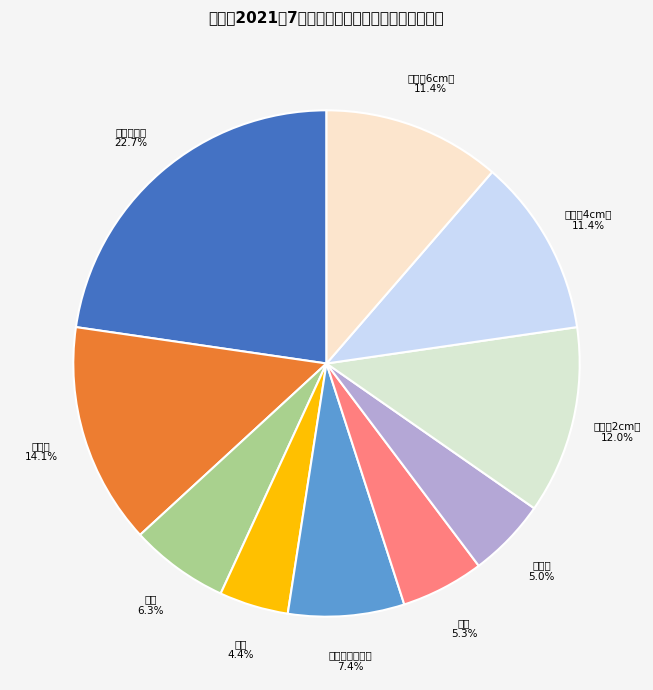

How much of the chart is everything except 海砂?

93.7%